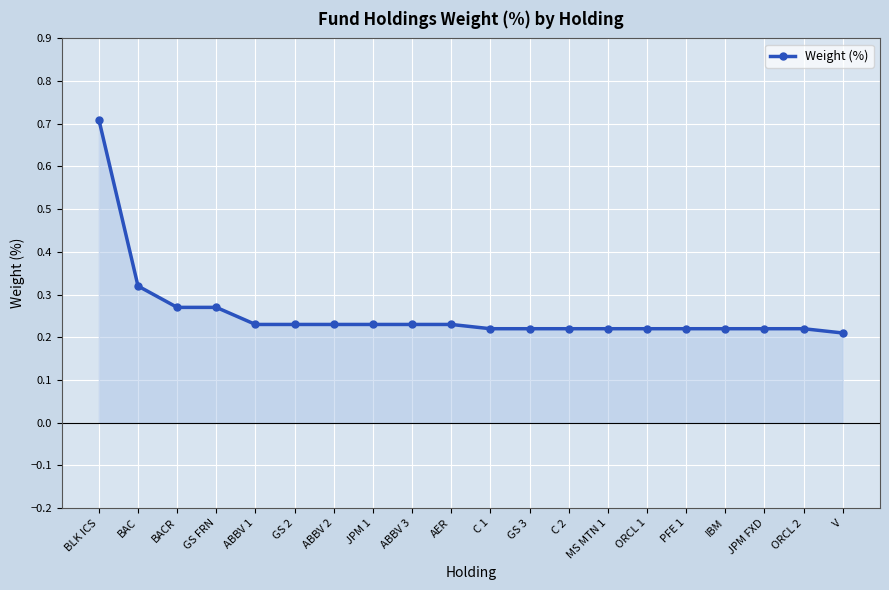

Which category has the highest value across all series?

BLK ICS